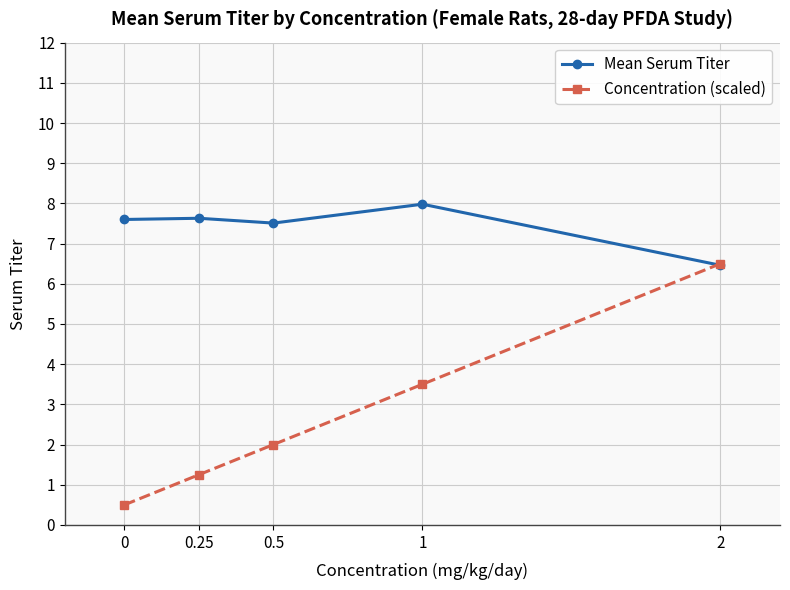

What is the sum of all Concentration (scaled) values?

13.8